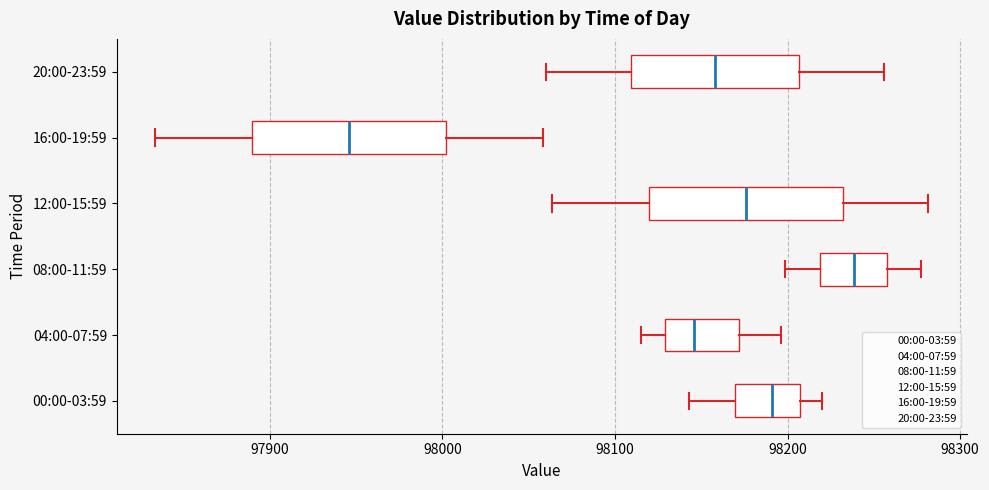

Which box's median line is the furthest to the right?

08:00-11:59